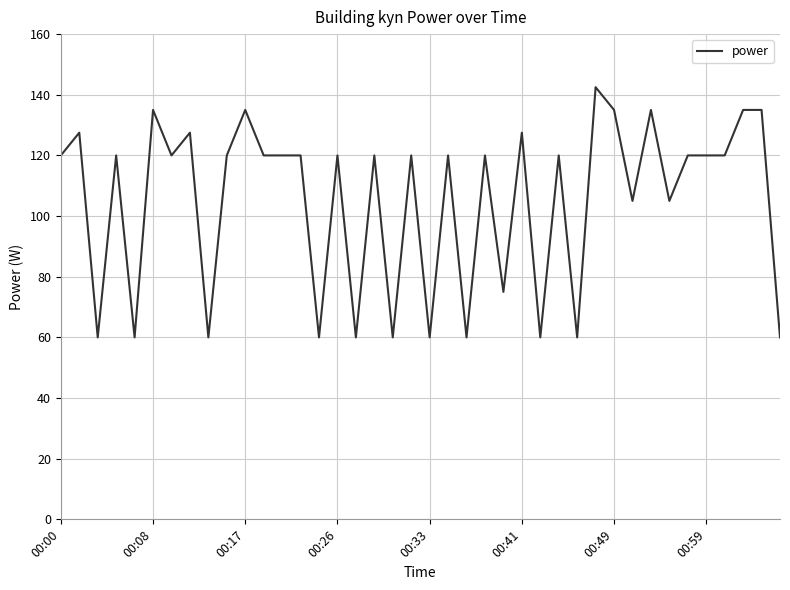

What is the difference between the maximum and minimum values?

82.5